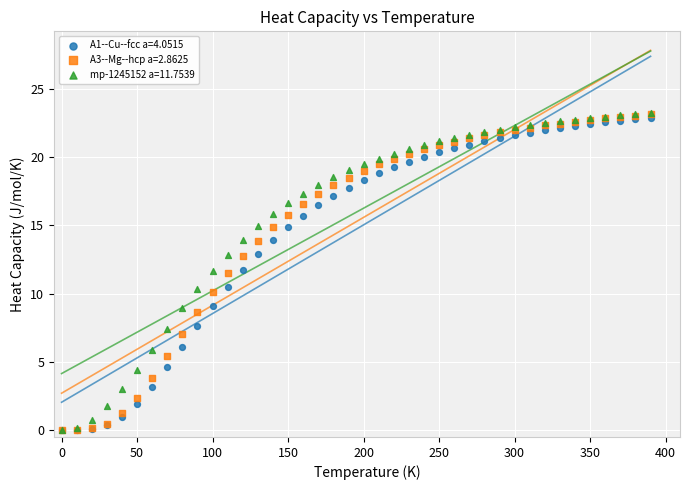

What are all the series names shown in the legend?

A1--Cu--fcc a=4.0515, A3--Mg--hcp a=2.8625, mp-1245152 a=11.7539